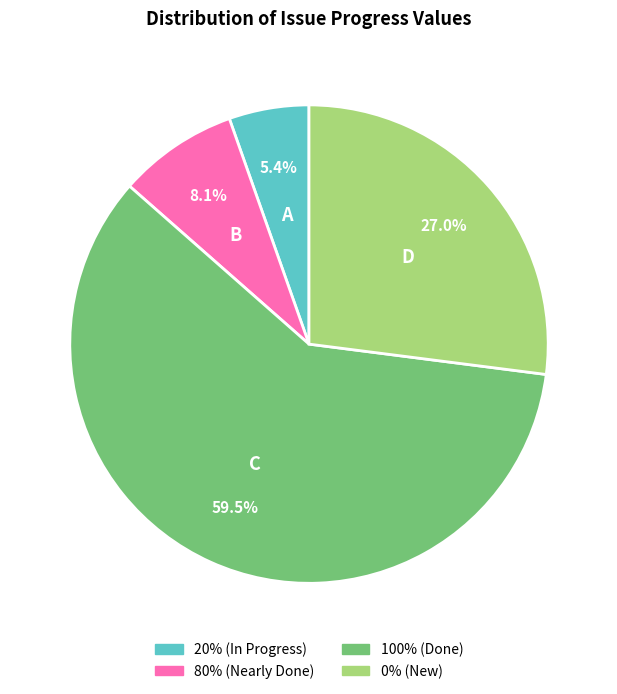

Which category has the biggest portion of the pie?

C